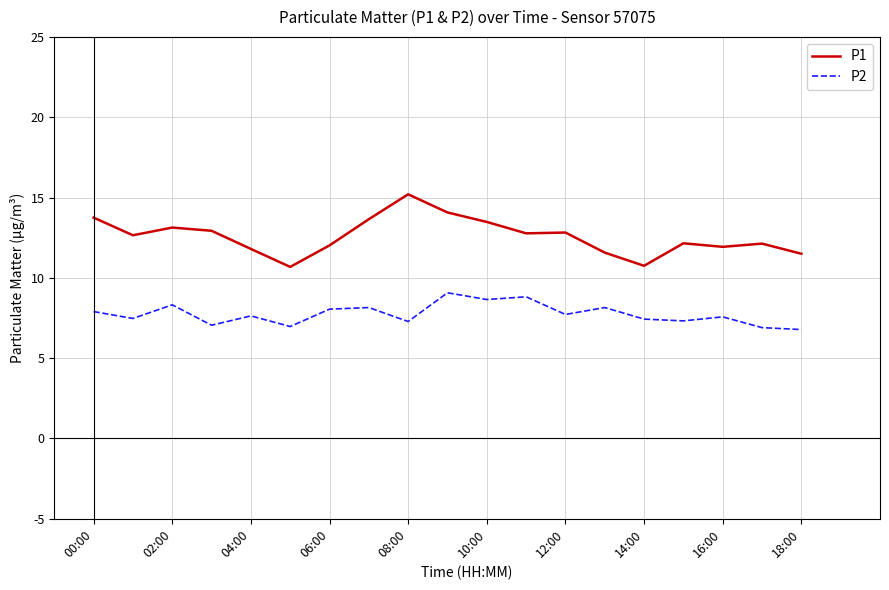

Which series has the largest total across all categories?

P1